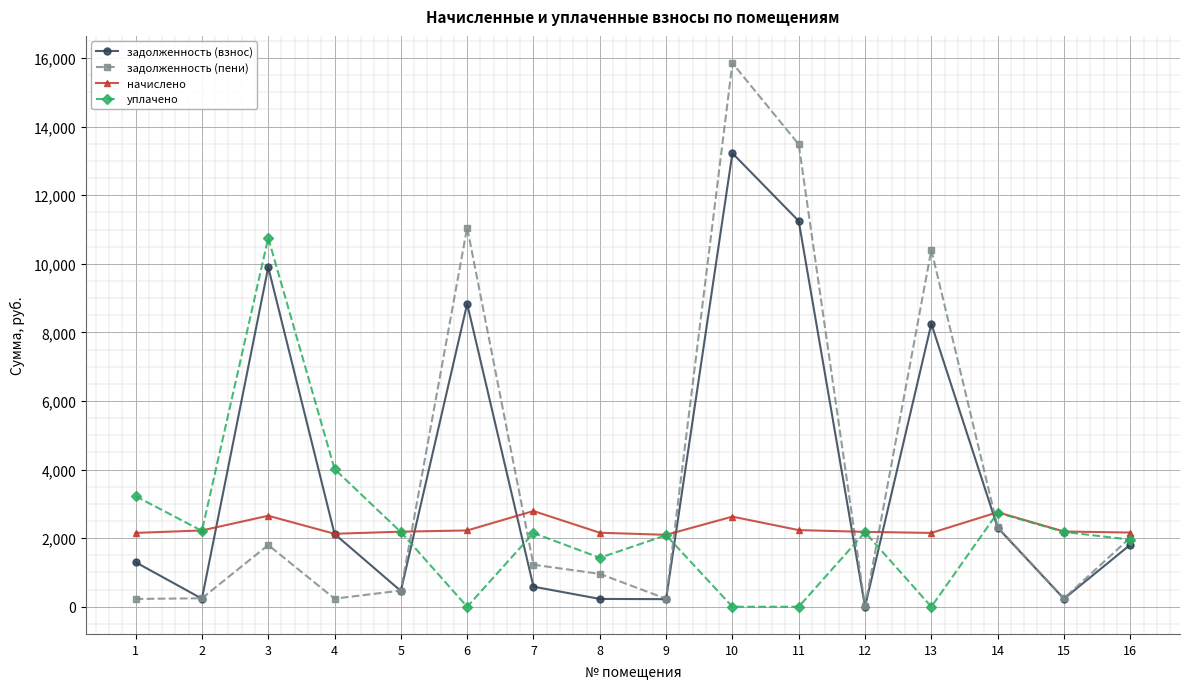

Which series changed the most between 11 and 15?

задолженность (пени)